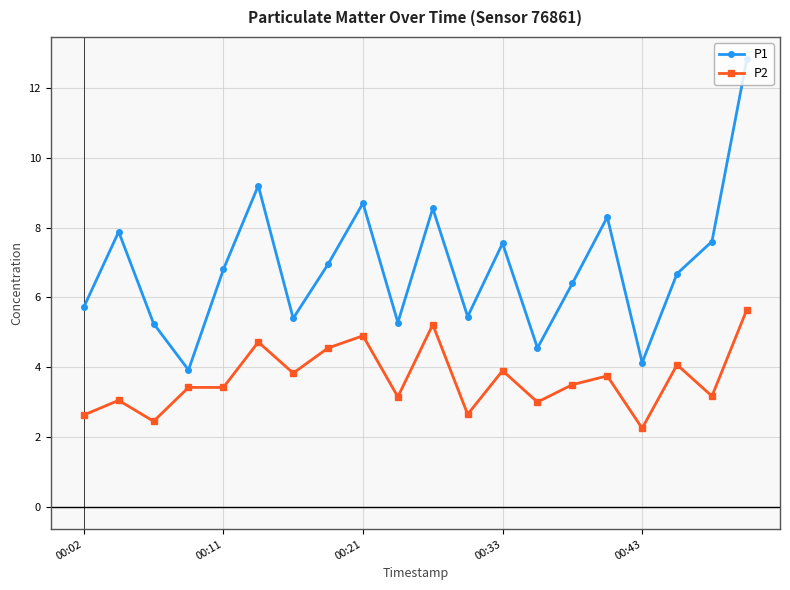

What is the average value of the P1 series?

6.9